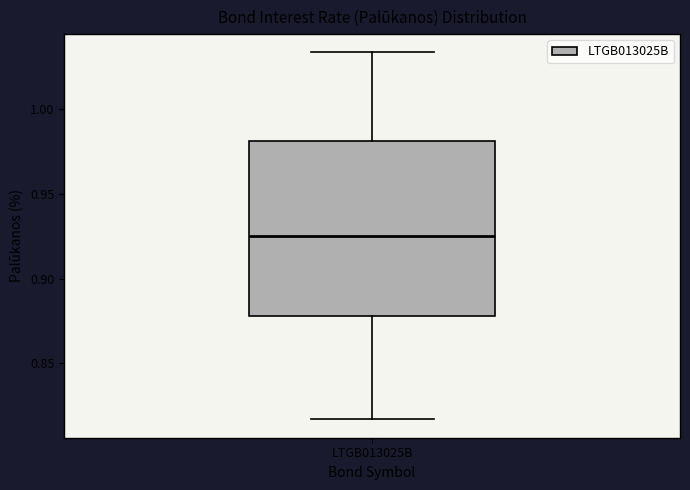

Read this box plot against the y-axis: the position of the median line, the range covered by the box, and the ends of both whiskers. The values are not printed on the chart, so give them approximately, as read against the axis.

median 0.925, box 0.880 to 0.980, whiskers 0.815 to 1.035